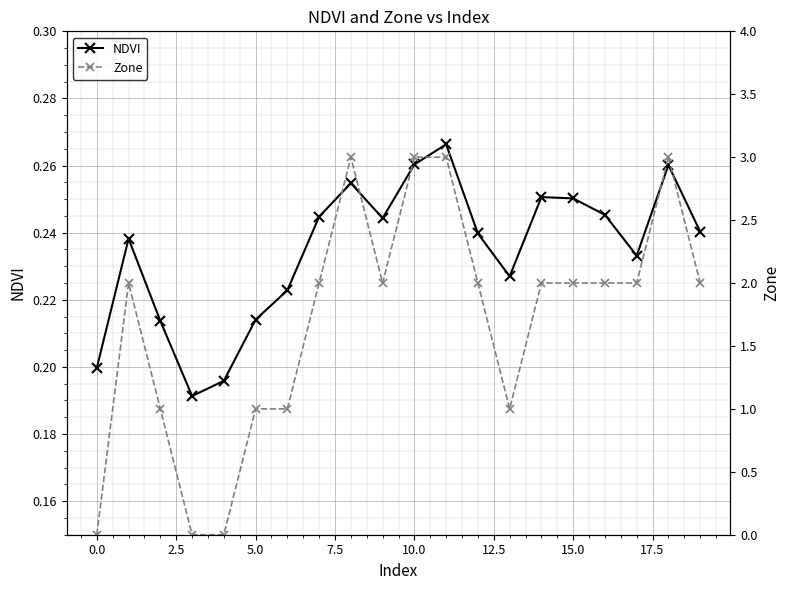

What is the difference between the second highest and minimum values in the NDVI series?

0.1